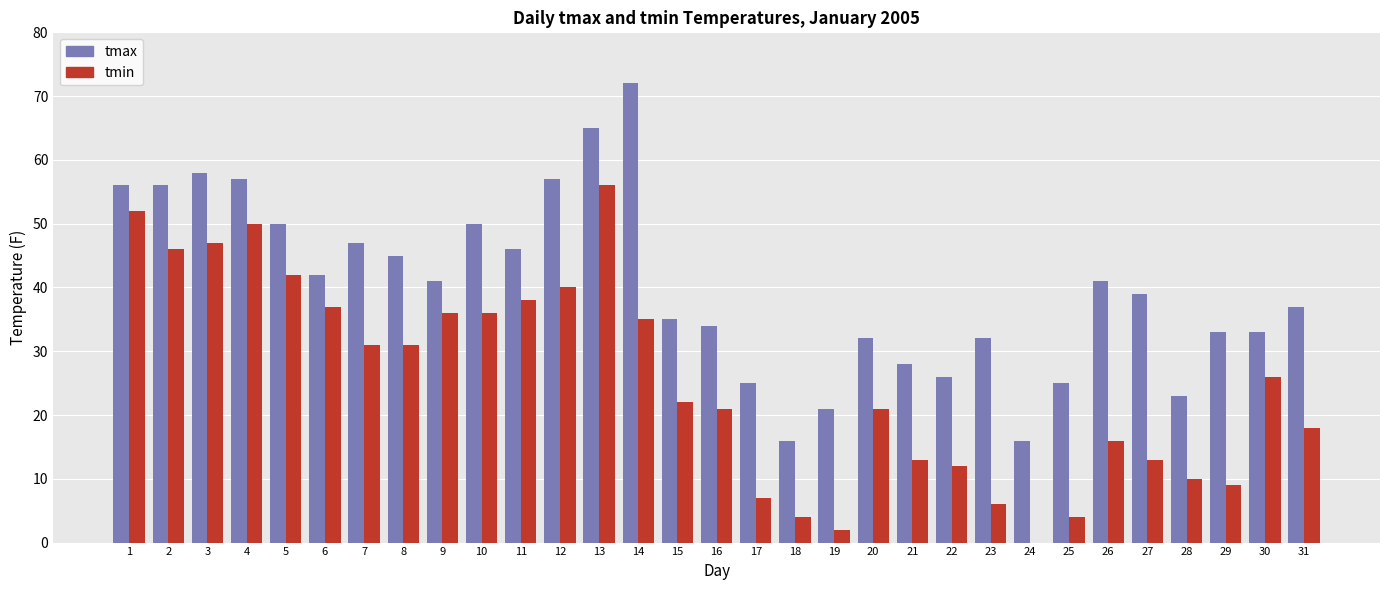

Read the tmin value at 13.

56